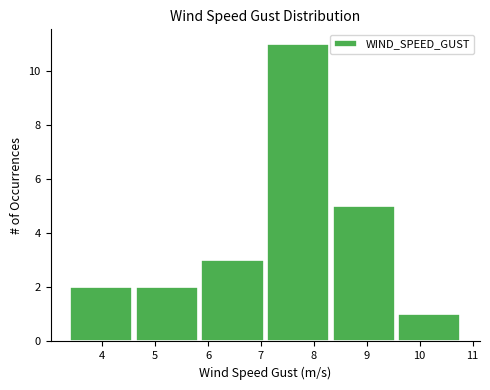

Reading left to right, list every bar in this chart as the range it spans on the x-axis followed by its height. Neither the bar edges nor the heights are printed on the chart, so give them approximately, as read against the axes.

3.4 to 4.6: 2
4.6 to 5.9: 2
5.9 to 7.1: 3
7.1 to 8.4: 11
8.4 to 9.6: 5
9.6 to 10.8: 1